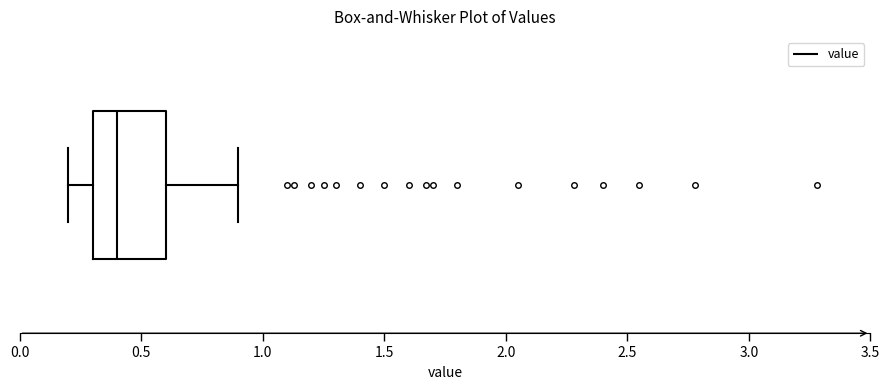

Transcribe this box plot: give where the median line is, the range the box spans, and where the two whiskers end, as read against the x-axis. The values are not printed on the chart, so give them approximately, as read against the axis.

median 0.4, box 0.3 to 0.6, whiskers 0.2 to 0.9